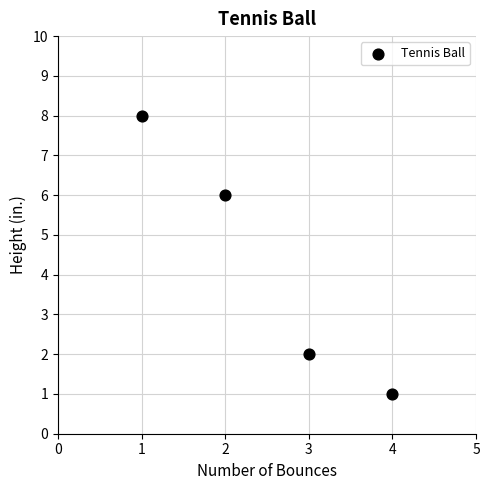

What is the range of Y values (max minus min)?

7